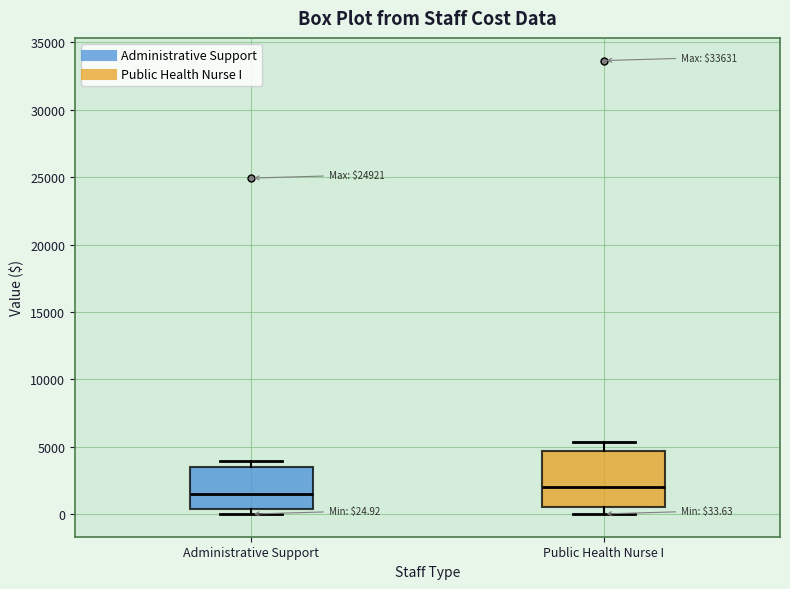

Which box's median line is the lowest?

Administrative Support